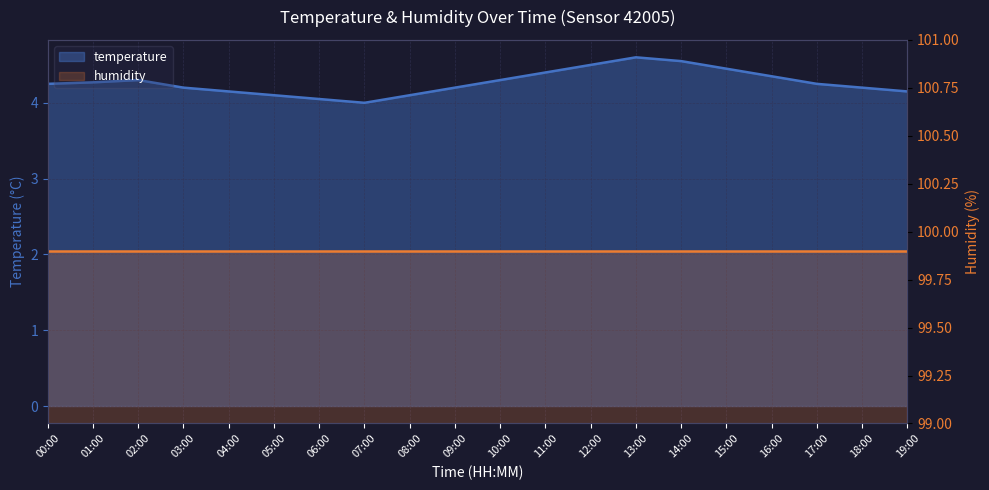

Reading left to right, list all the values displayed in this chart.

00:00=4.2	01:00=4.3	02:00=4.3	03:00=4.2	04:00=4.2	05:00=4.1	06:00=4.0	07:00=4.0	08:00=4.1	09:00=4.2	10:00=4.3	11:00=4.4	12:00=4.5	13:00=4.6	14:00=4.5	15:00=4.5	16:00=4.3	17:00=4.2	18:00=4.2	19:00=4.2